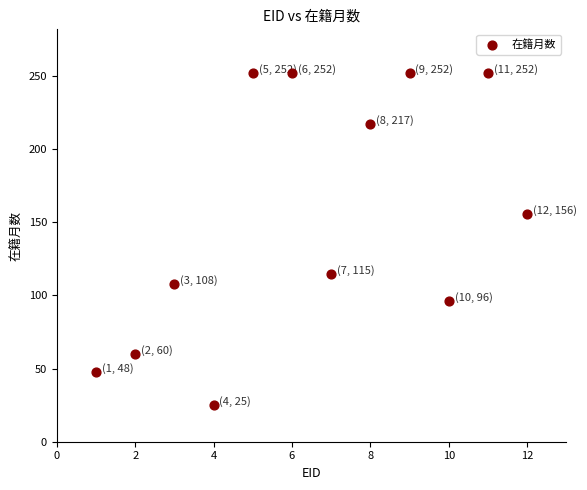

What Y value in the scatter plot is closest to 138?

156